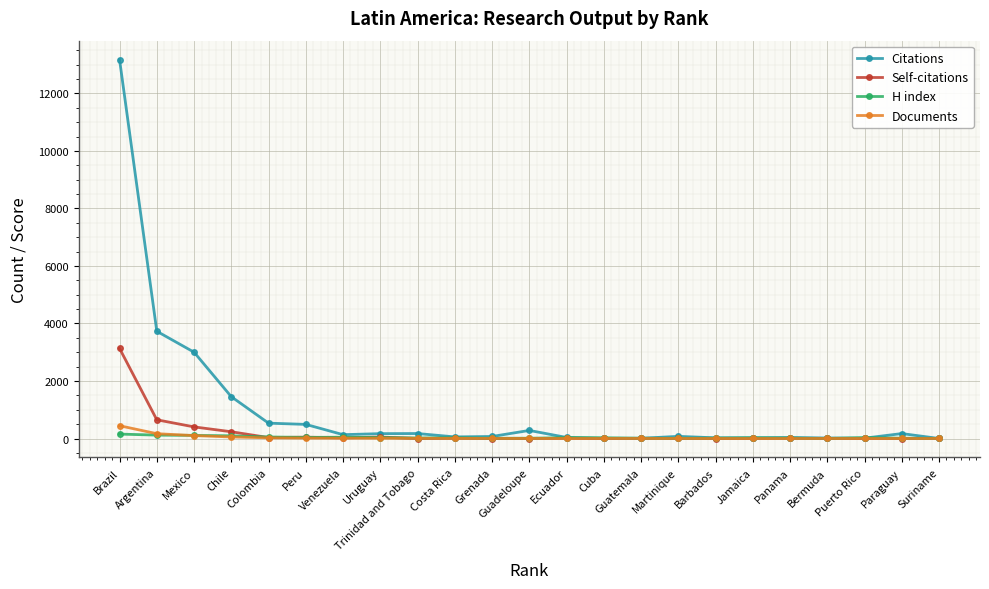

True or false: H index has more than 1 points higher than both neighbors.

True